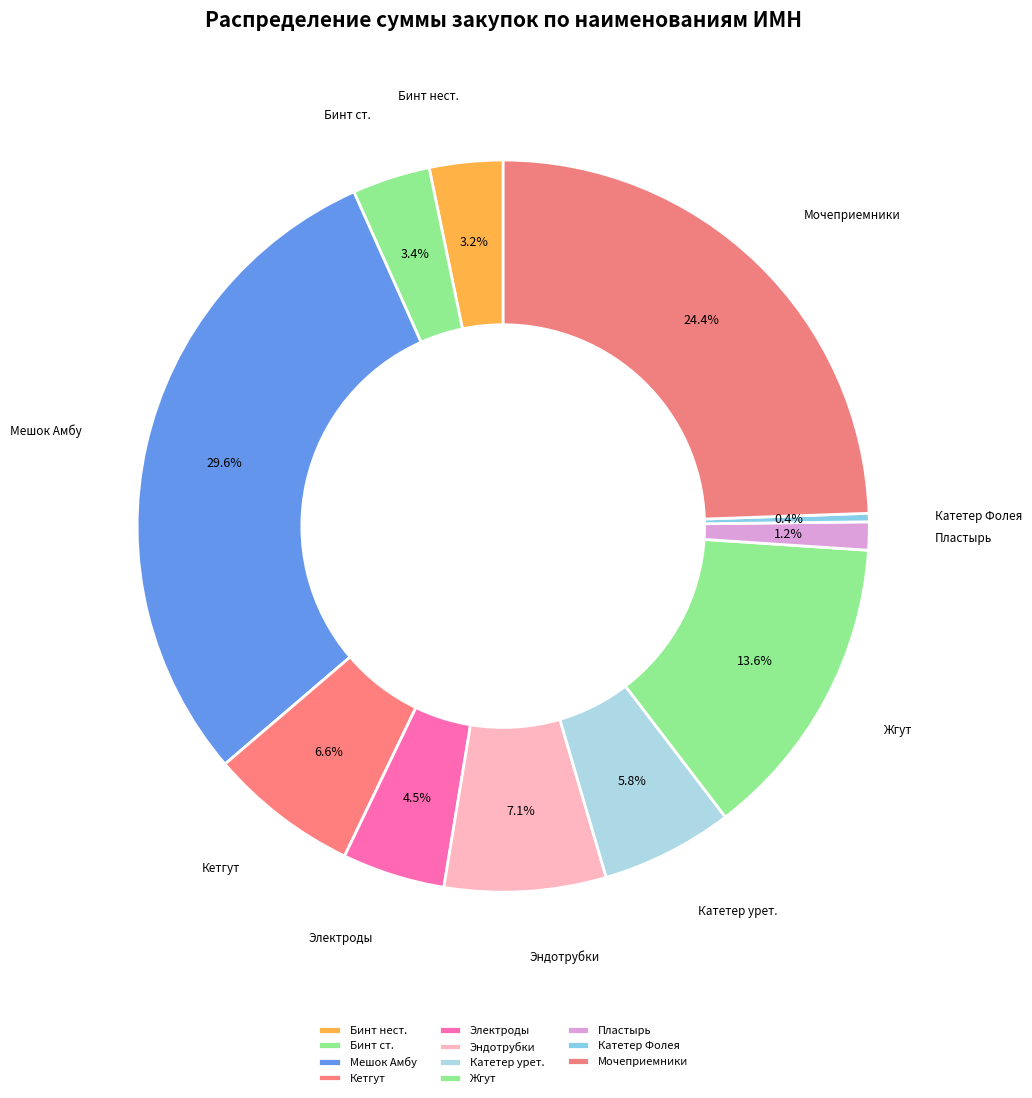

What is the largest slice in the pie chart?

Мешок Амбу